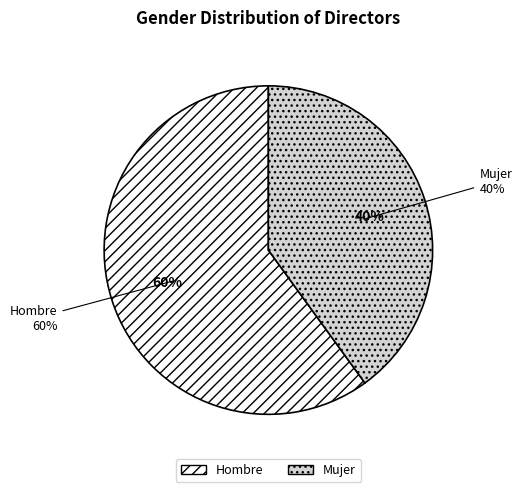

Which slice is the largest?

Hombre